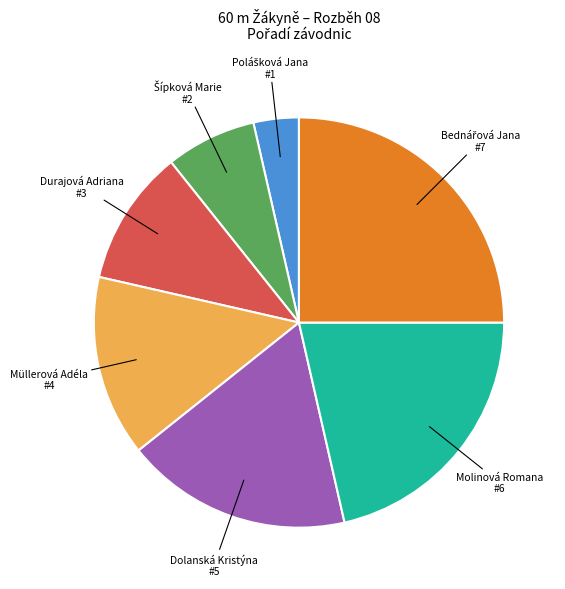

How many slices are in this pie chart?

7